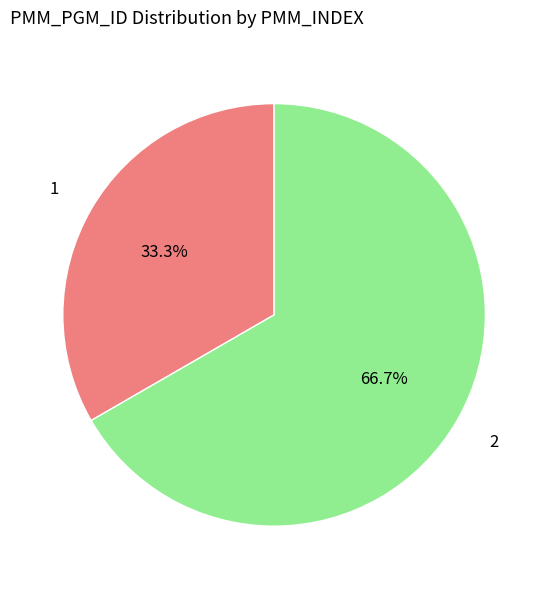

Is there a majority slice in this chart?

Yes